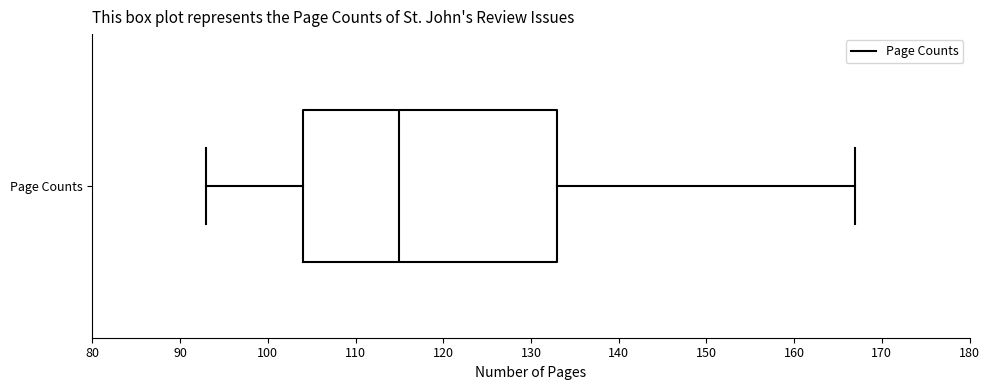

Read this box plot against the x-axis: the position of the median line, the range covered by the box, and the ends of both whiskers. The values are not printed on the chart, so give them approximately, as read against the axis.

median 115, box 104 to 133, whiskers 93 to 167